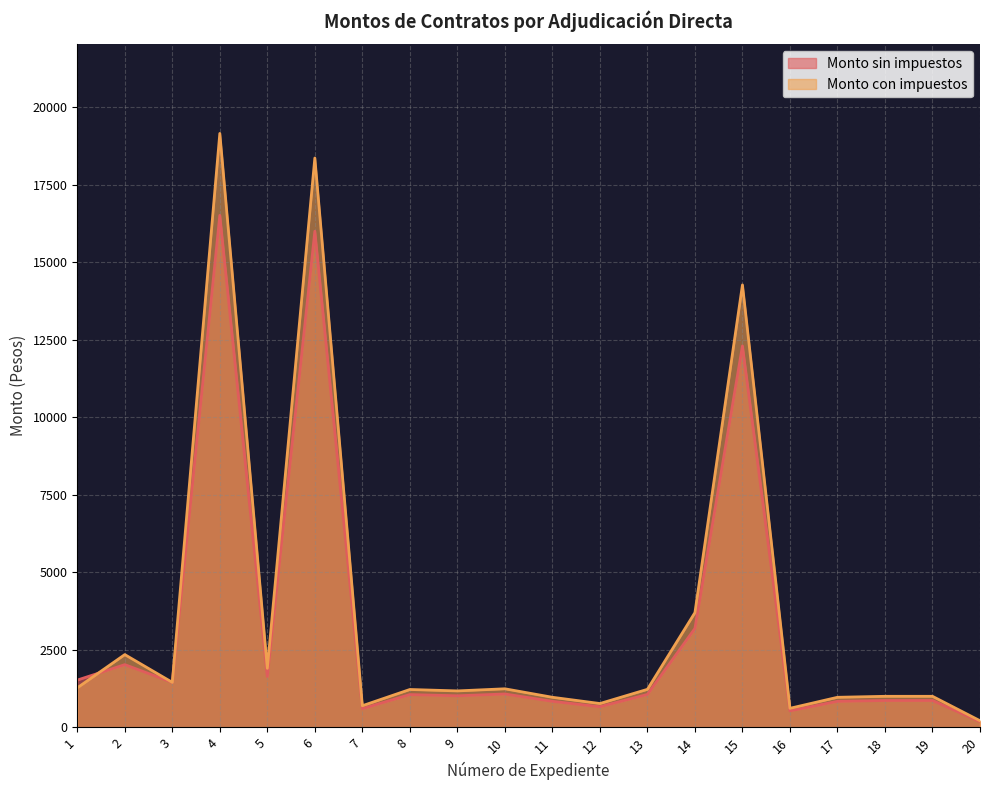

True or false: Monto sin impuestos has a value of 2125.5 at 3.

False